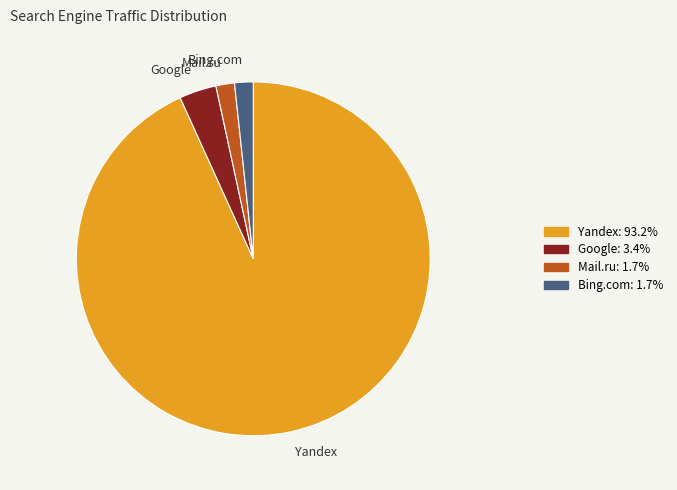

Which slice is the largest?

Yandex